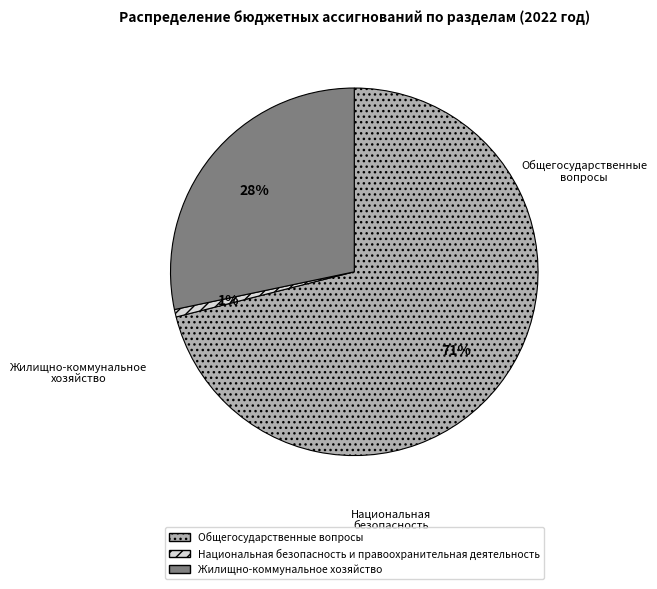

Count the number of slices in the pie.

3